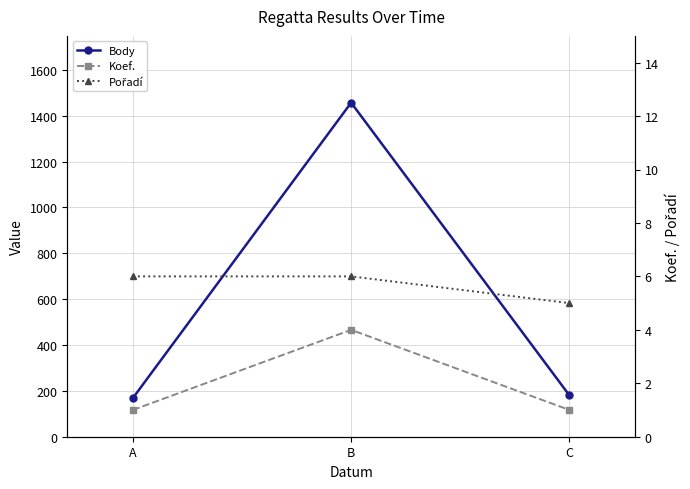

At which category does the chart reach its peak across all series?

B